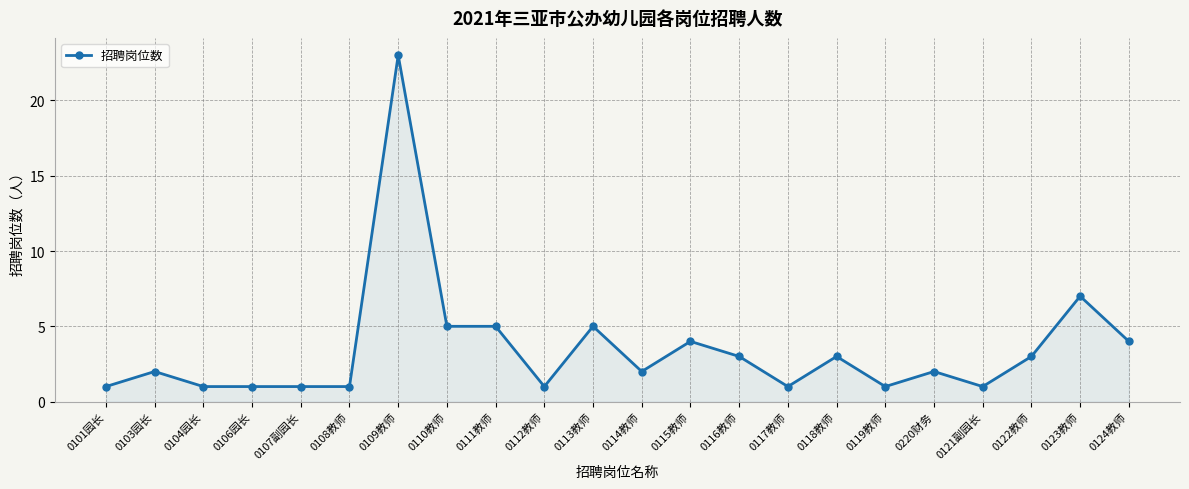

Which has a higher value, 0115教师 or 0122教师?

0115教师